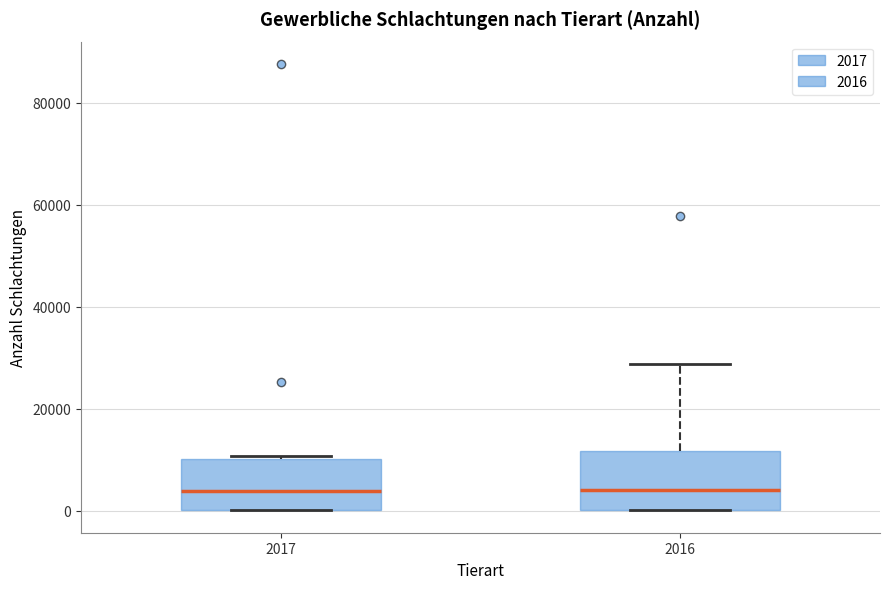

Where is the lower edge of the box at x = 2016 on the y-axis? The values are not printed on the chart, so give them approximately, as read against the axis.

0